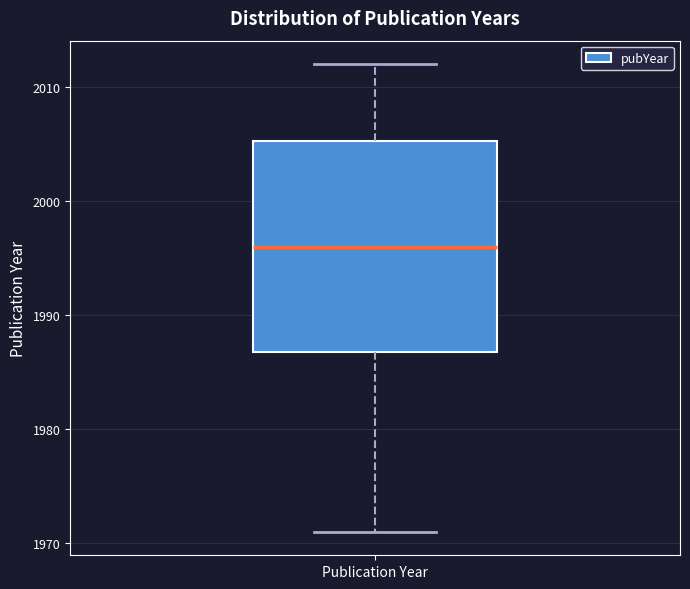

Read this box plot against the y-axis: the position of the median line, the range covered by the box, and the ends of both whiskers. The values are not printed on the chart, so give them approximately, as read against the axis.

median 1996, box 1987 to 2005, whiskers 1971 to 2012